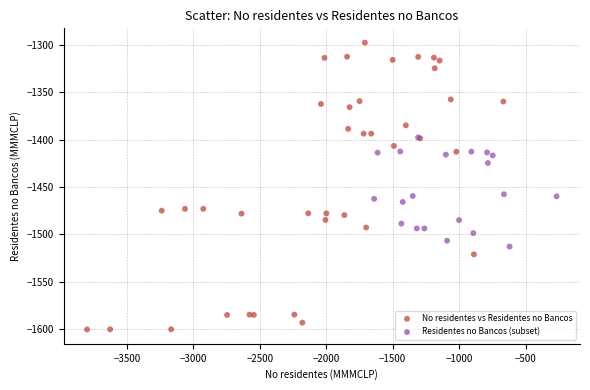

Which series contains the highest Y value?

No residentes vs Residentes no Bancos